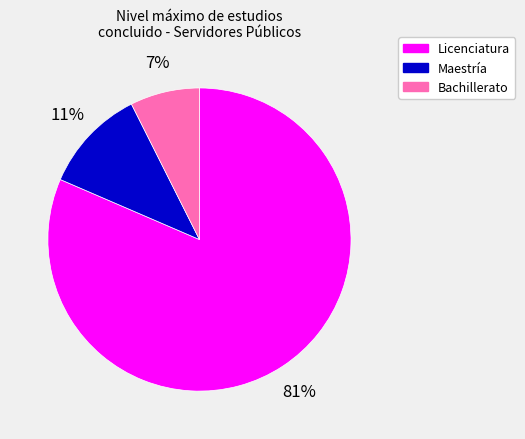

Rank the categories by value from lowest to highest.

Bachillerato, Maestría, Licenciatura